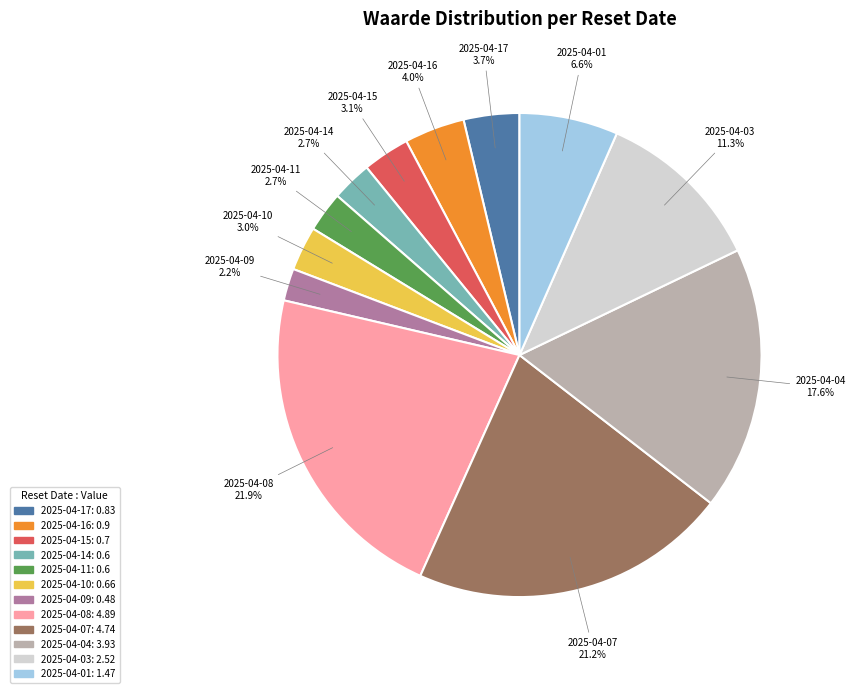

True or false: 2025-04-07 accounts for 21% of the total.

True